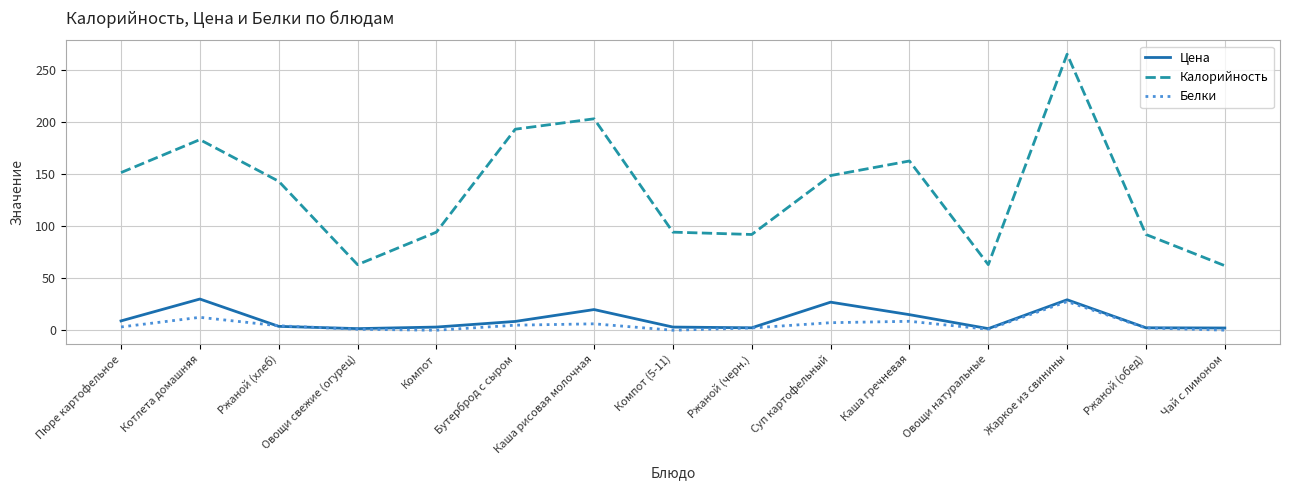

List the series in order of their peak value, highest first.

Калорийность, Цена, Белки